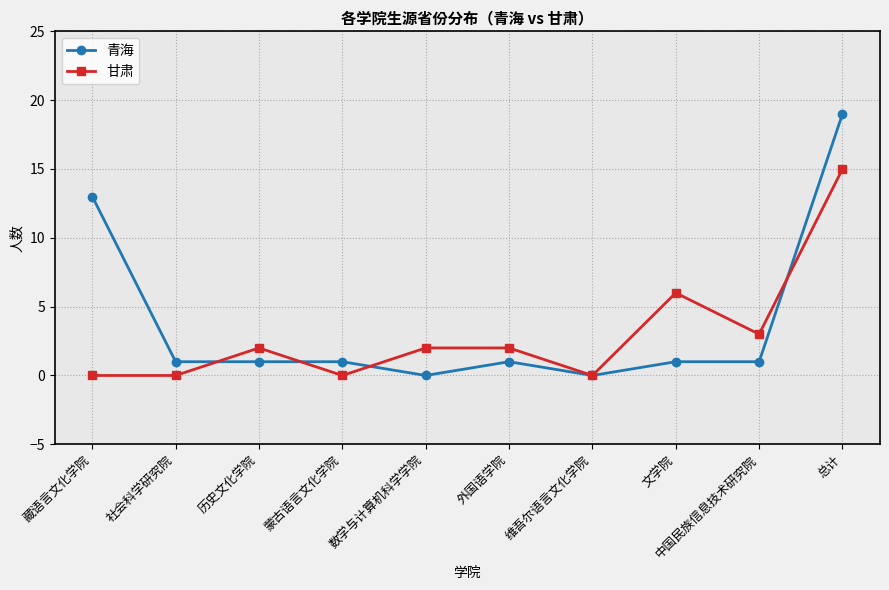

What are all the series names shown in the legend?

青海, 甘肃